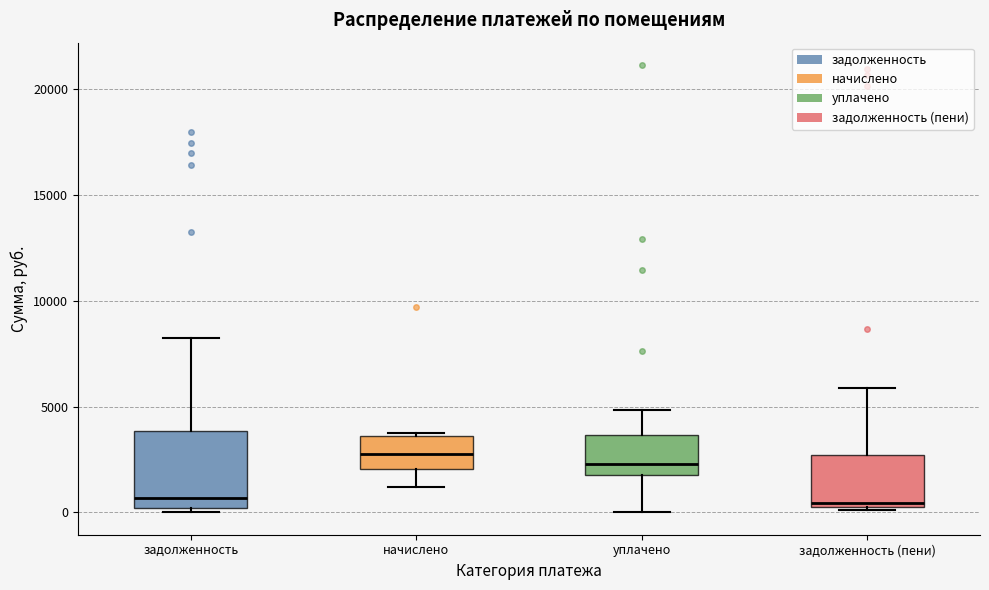

Reading left to right, transcribe this box plot: for each box, give where its median line is, the range the box spans, and where its two whiskers end, as read against the y-axis. The values are not printed on the chart, so give them approximately, as read against the axis.

задолженность: median 500, box 0 to 4000, whiskers 0 (just below the box's lower edge) to 8500
начислено: median 3000, box 2000 to 3500, whiskers 1000 to 4000
уплачено: median 2500, box 2000 to 3500, whiskers 0 to 5000
задолженность (пени): median 500, box 0 to 2500, whiskers 0 to 6000